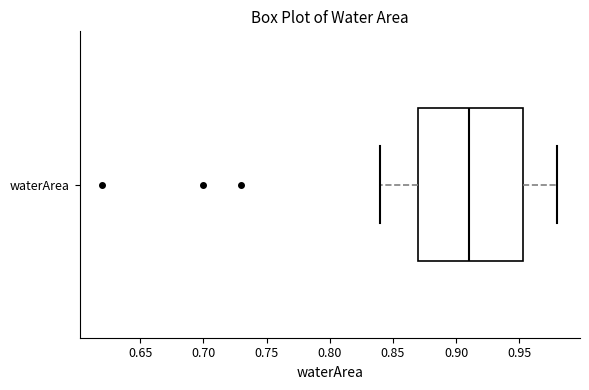

Transcribe this box plot: give where the median line is, the range the box spans, and where the two whiskers end, as read against the x-axis. The values are not printed on the chart, so give them approximately, as read against the axis.

median 0.910, box 0.870 to 0.955, whiskers 0.840 to 0.980